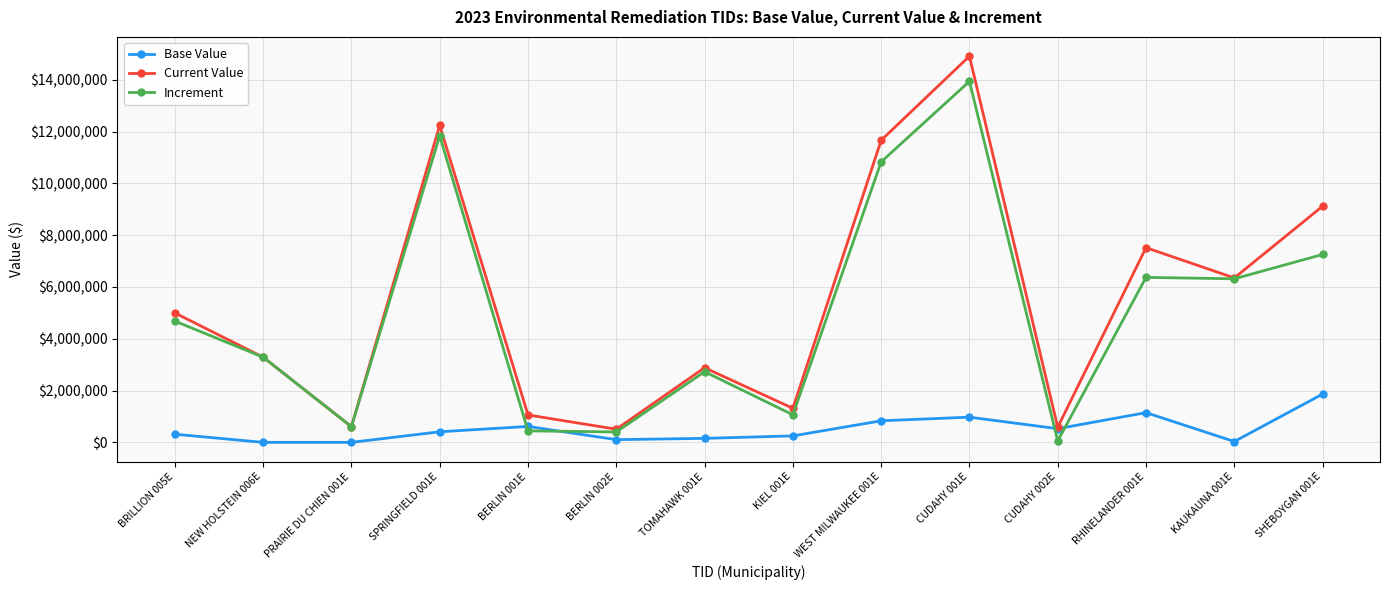

Which series ends up on top after the final intersection of Base Value and Increment?

Increment